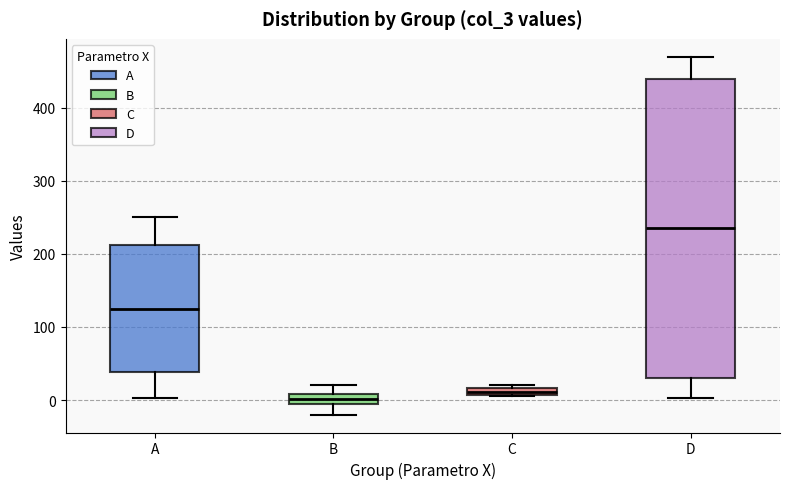

Which box has the highest median line?

D